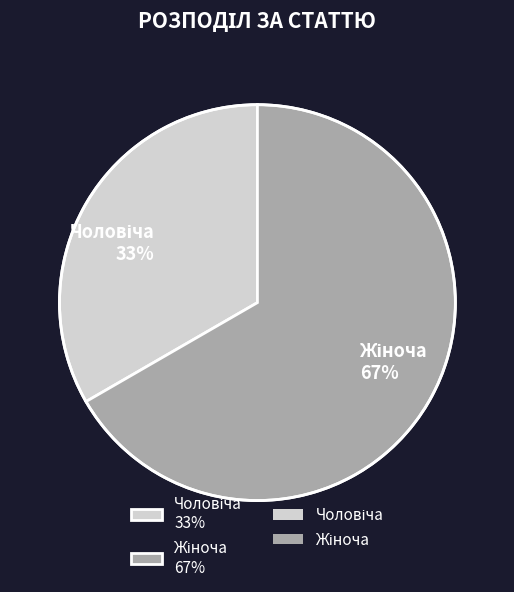

Is there any slice that represents more than half of the pie?

Yes